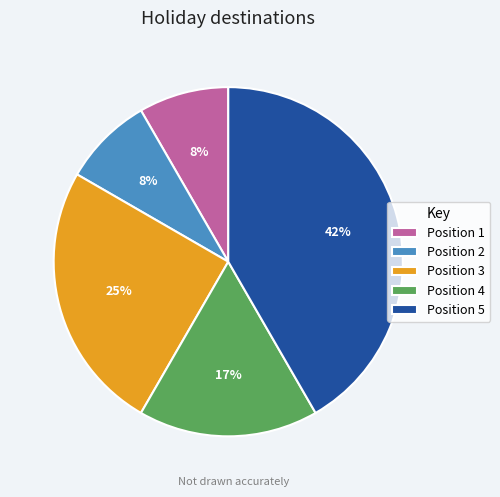

The Position 5 slice represents 42% of the pie. True or false?

True